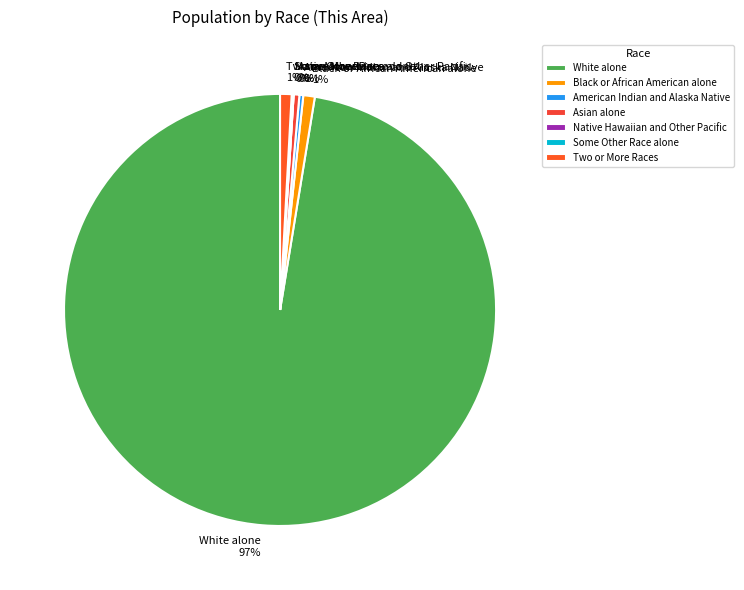

Combined, do Asian alone and Black or African American alone account for over 50%?

No